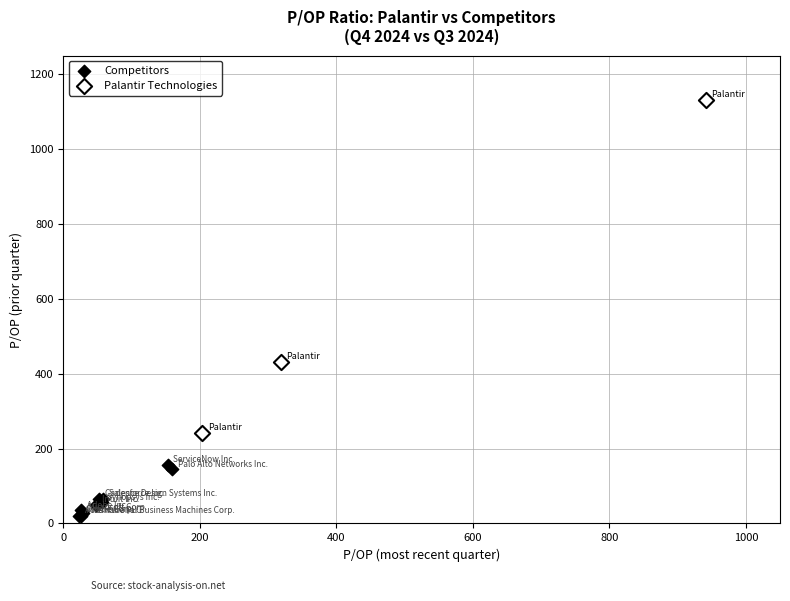

Which series has the widest spread of Y values?

Palantir Technologies